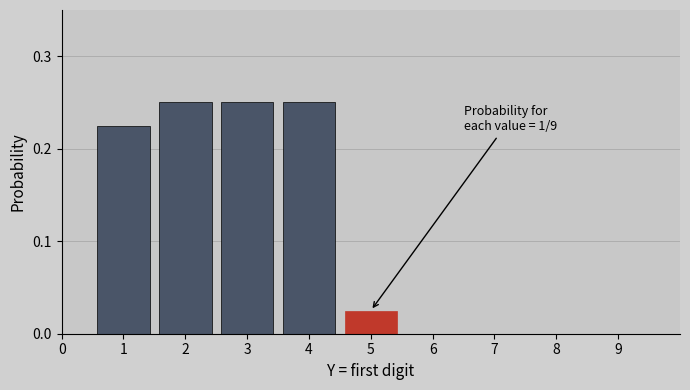

Which has a higher value, 5 or 6?

5